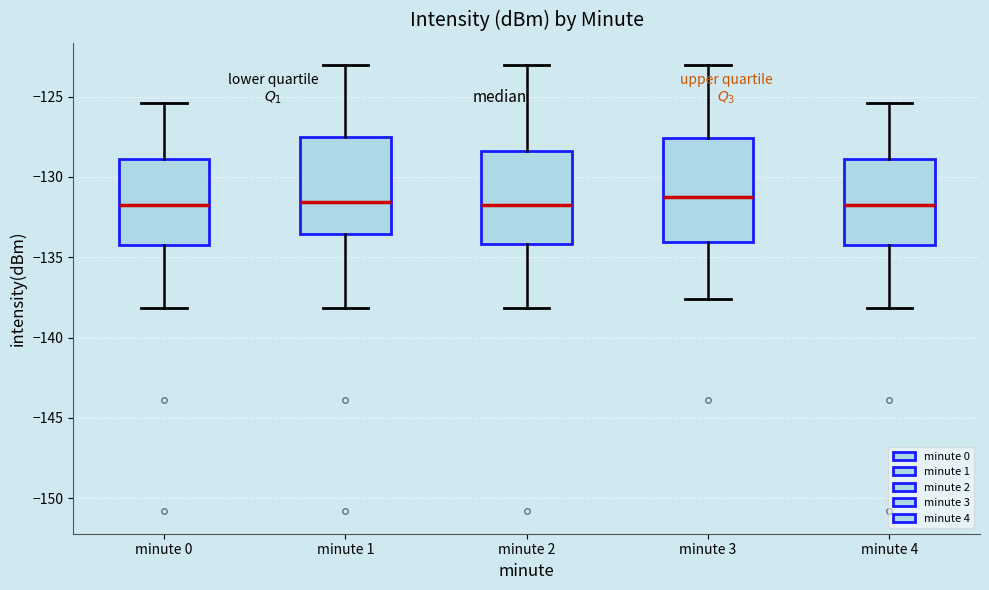

Reading left to right, transcribe this box plot: for each box, give where its median line is, the range the box spans, and where its two whiskers end, as read against the y-axis. The values are not printed on the chart, so give them approximately, as read against the axis.

minute 0: median -132.0, box -134.0 to -129.0, whiskers -138.0 to -125.5
minute 1: median -131.5, box -133.5 to -127.5, whiskers -138.0 to -123.0
minute 2: median -132.0, box -134.0 to -128.5, whiskers -138.0 to -123.0
minute 3: median -131.5, box -134.0 to -127.5, whiskers -137.5 to -123.0
minute 4: median -132.0, box -134.0 to -129.0, whiskers -138.0 to -125.5